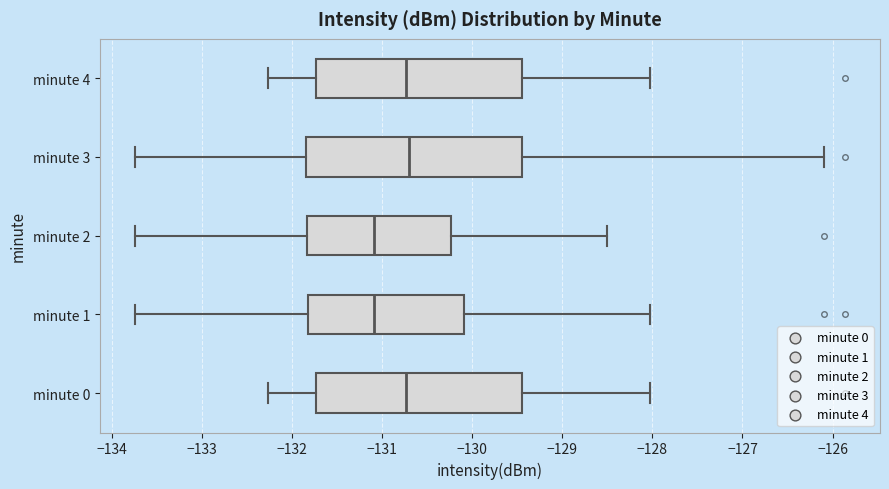

Reading bottom to top, transcribe this box plot: for each box, give where its median line is, the range the box spans, and where its two whiskers end, as read against the x-axis. The values are not printed on the chart, so give them approximately, as read against the axis.

minute 0: median -130.7, box -131.7 to -129.5, whiskers -132.3 to -128.0
minute 1: median -131.1, box -131.8 to -130.1, whiskers -133.7 to -128.0
minute 2: median -131.1, box -131.8 to -130.2, whiskers -133.7 to -128.5
minute 3: median -130.7, box -131.8 to -129.5, whiskers -133.7 to -126.1
minute 4: median -130.7, box -131.7 to -129.5, whiskers -132.3 to -128.0